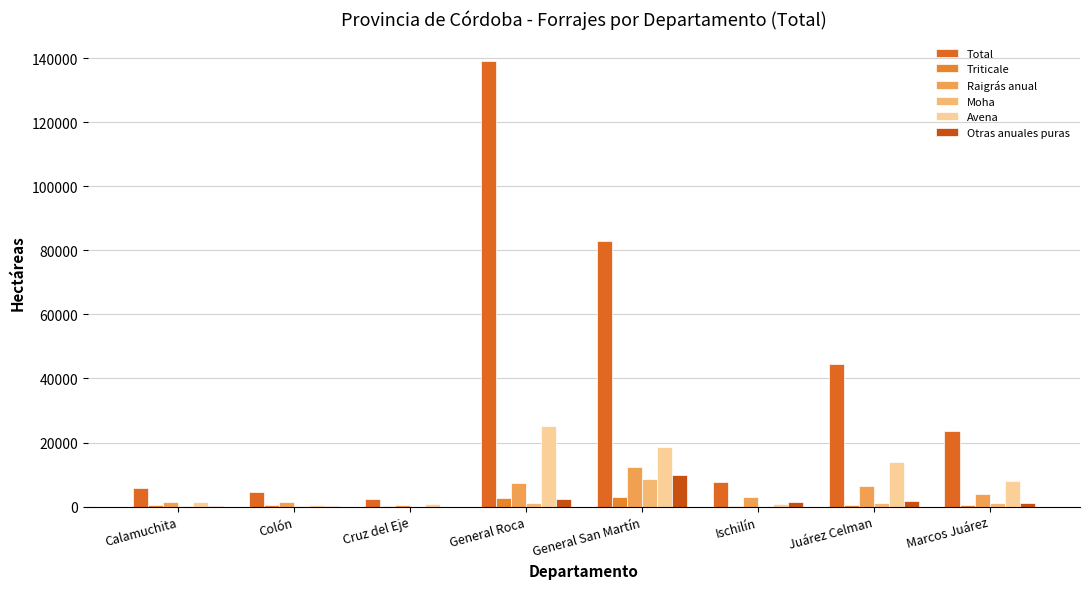

What is the maximum value shown in the chart?

139244.1